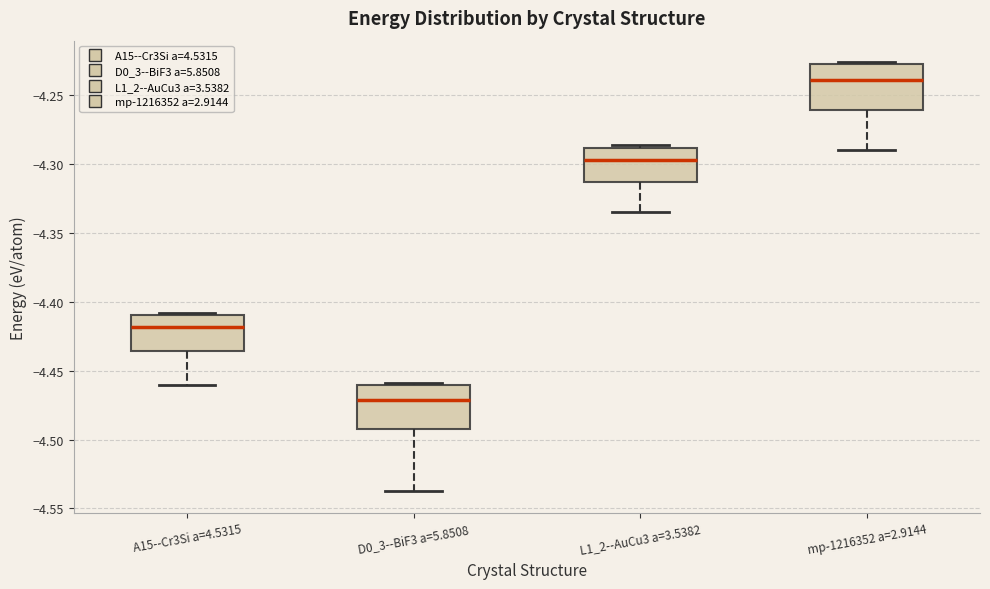

Reading left to right, read every box against the y-axis: the position of its median line, the range the box covers, and the ends of its whiskers. The values are not printed on the chart, so give them approximately, as read against the axis.

A15--Cr3Si a=4.5315: median -4.420, box -4.435 to -4.410, whiskers -4.460 to -4.410
D0_3--BiF3 a=5.8508: median -4.470, box -4.490 to -4.460, whiskers -4.540 to -4.460 (just above the box's upper edge)
L1_2--AuCu3 a=3.5382: median -4.295, box -4.315 to -4.290, whiskers -4.335 to -4.285
mp-1216352 a=2.9144: median -4.240, box -4.260 to -4.230, whiskers -4.290 to -4.225